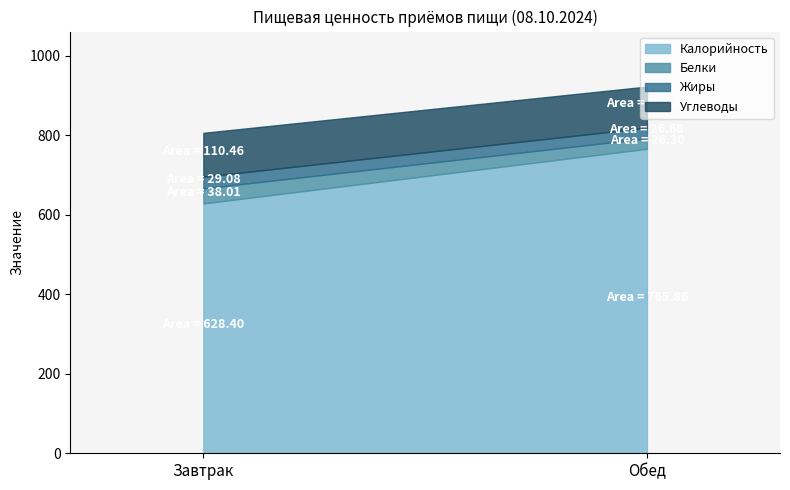

What is the difference between the highest and lowest values at Обед?

739.6